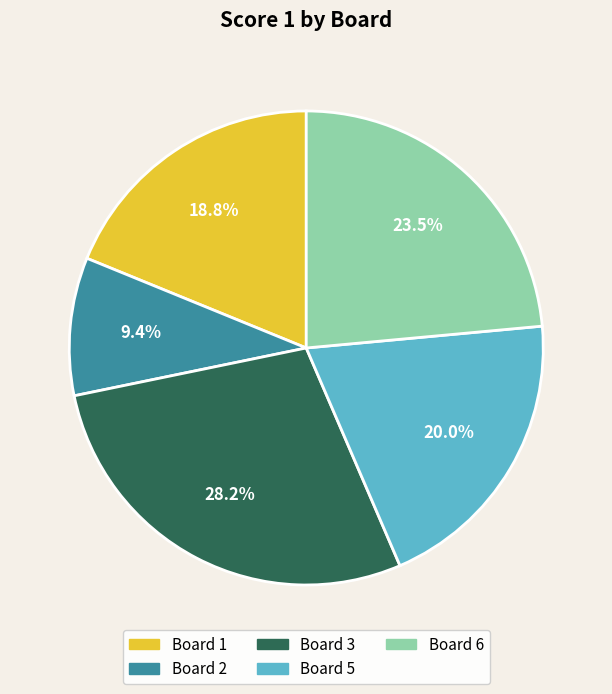

Is there a majority slice in this chart?

No